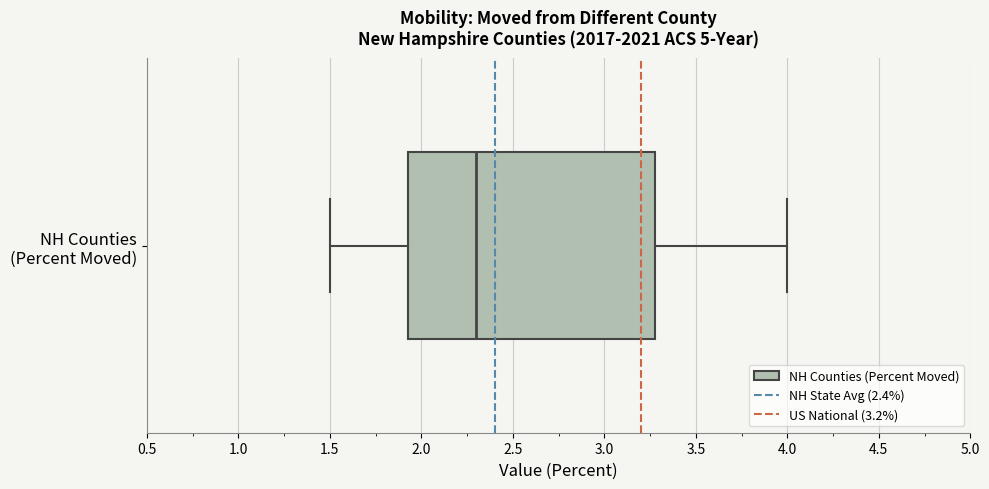

Read this box plot against the x-axis: the position of the median line, the range covered by the box, and the ends of both whiskers. The values are not printed on the chart, so give them approximately, as read against the axis.

median 2.30, box 1.95 to 3.30, whiskers 1.50 to 4.00